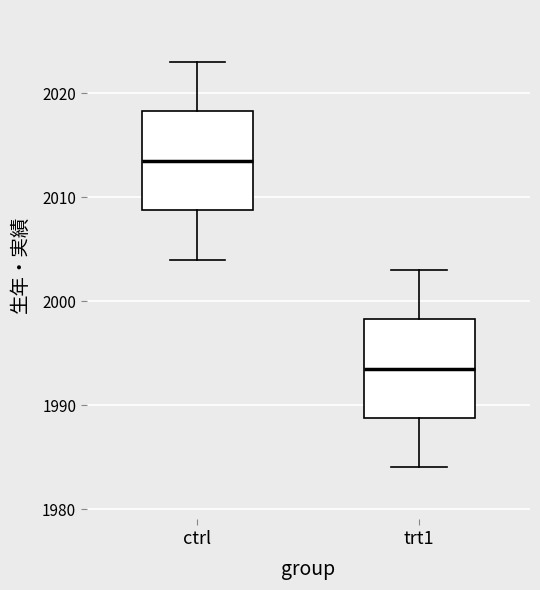

Reading left to right, transcribe this box plot: for each box, give where its median line is, the range the box spans, and where its two whiskers end, as read against the y-axis. The values are not printed on the chart, so give them approximately, as read against the axis.

ctrl: median 2014, box 2009 to 2018, whiskers 2004 to 2023
trt1: median 1994, box 1989 to 1998, whiskers 1984 to 2003